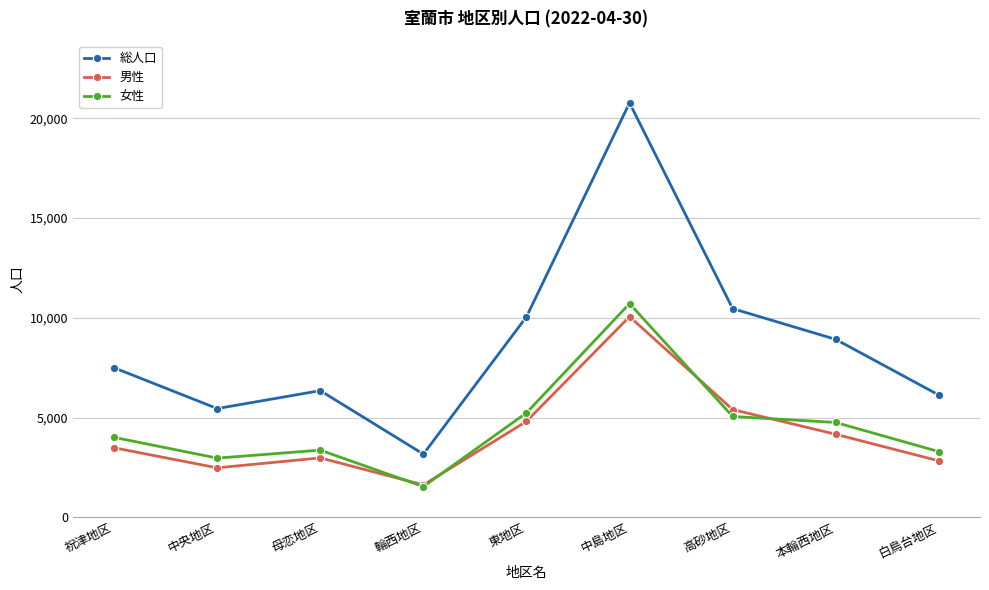

At which label does 男性 reach its minimum?

輪西地区